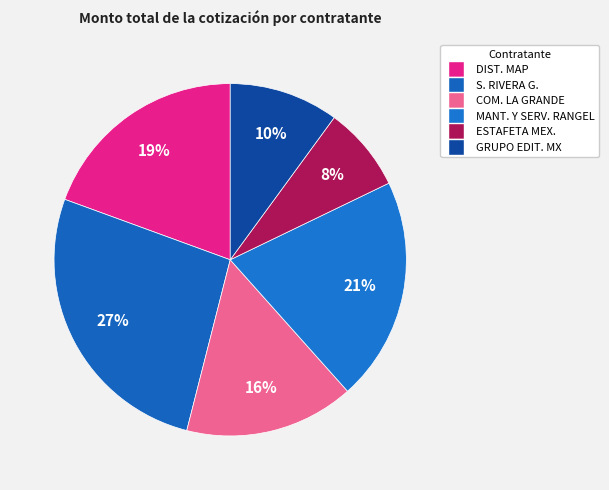

Does any single category account for the majority?

No